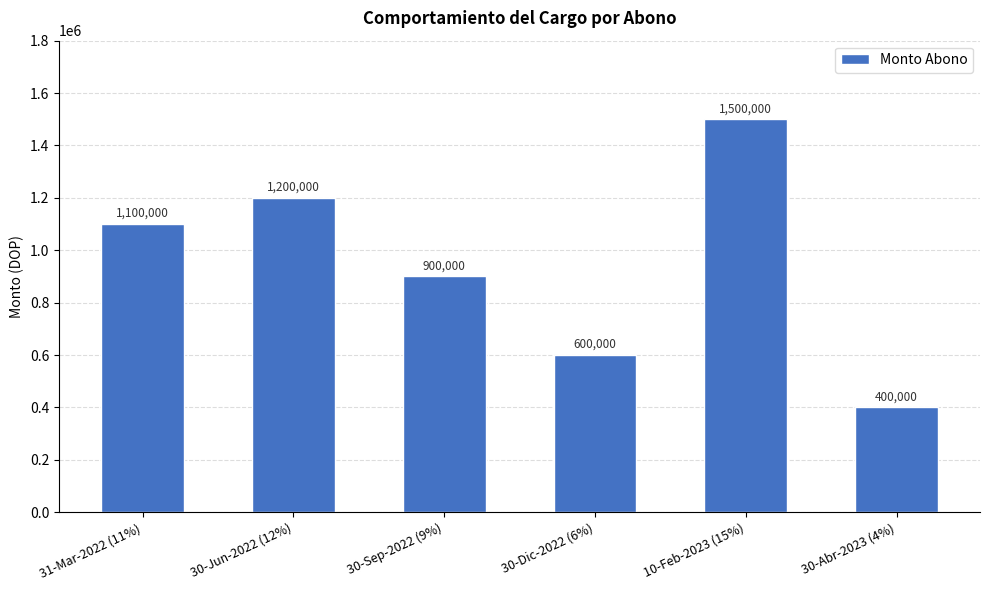

What is the ratio of the value at 30-Sep-2022 (9%) to the value at 31-Mar-2022 (11%)?

0.8